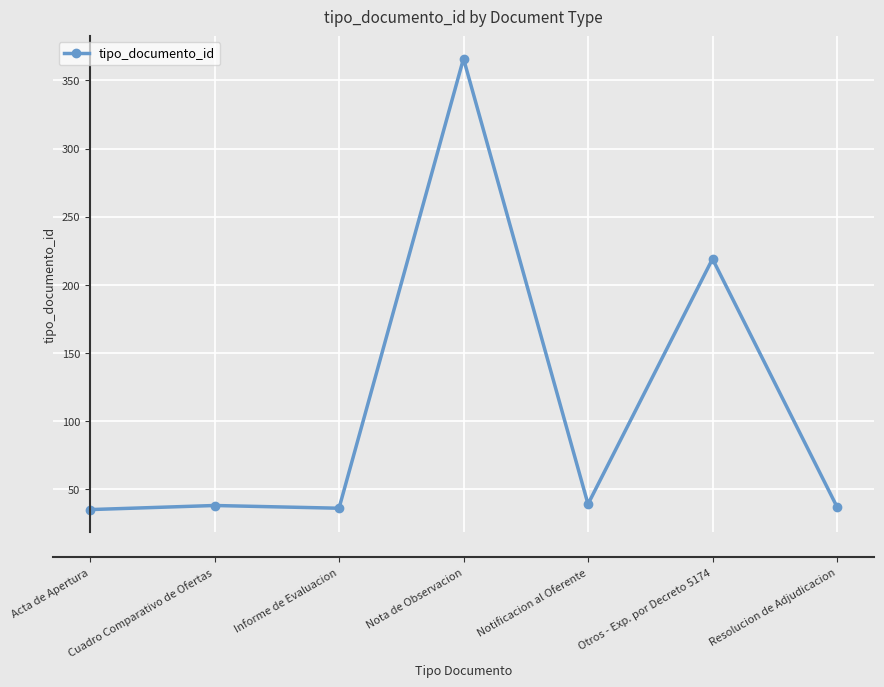

What is the value of the 4th point from the left?

366